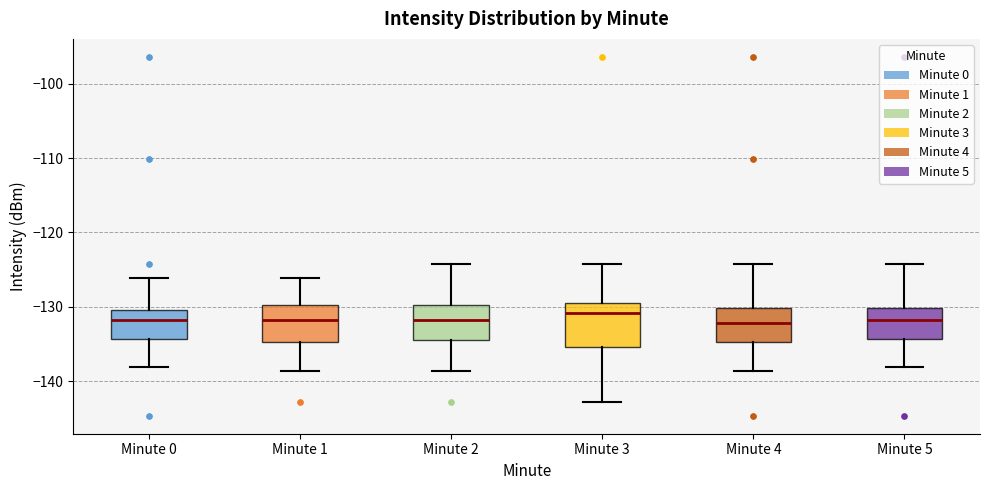

Reading left to right, read every box against the y-axis: the position of its median line, the range the box covers, and the ends of its whiskers. The values are not printed on the chart, so give them approximately, as read against the axis.

Minute 0: median -132, box -134 to -130, whiskers -138 to -126
Minute 1: median -132, box -135 to -130, whiskers -139 to -126
Minute 2: median -132, box -134 to -130, whiskers -139 to -124
Minute 3: median -131, box -135 to -130, whiskers -143 to -124
Minute 4: median -132, box -135 to -130, whiskers -139 to -124
Minute 5: median -132, box -134 to -130, whiskers -138 to -124